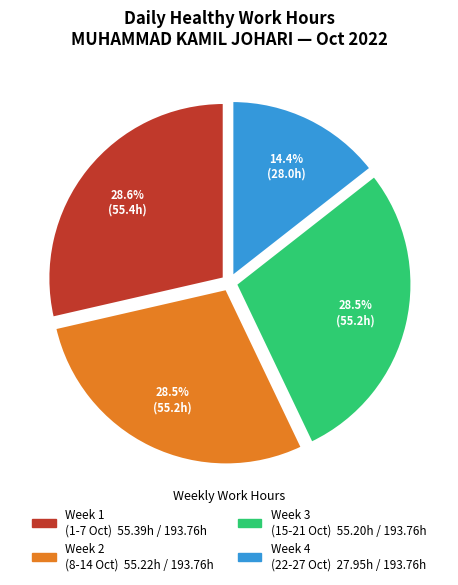

Does any single category account for the majority?

No